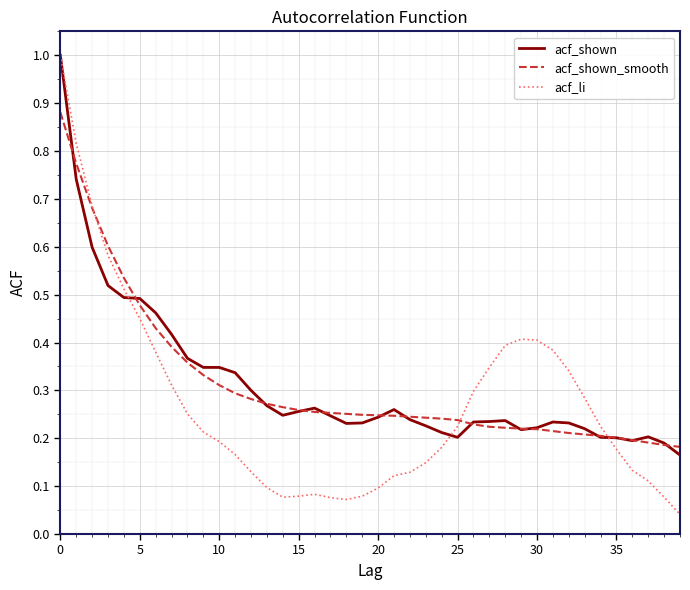

Which series has the largest range (max minus min)?

acf_li